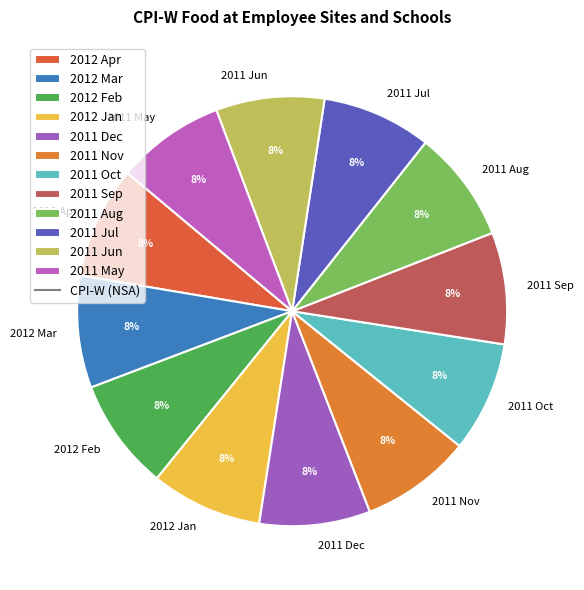

Is 2011 Dec the majority of the pie?

No